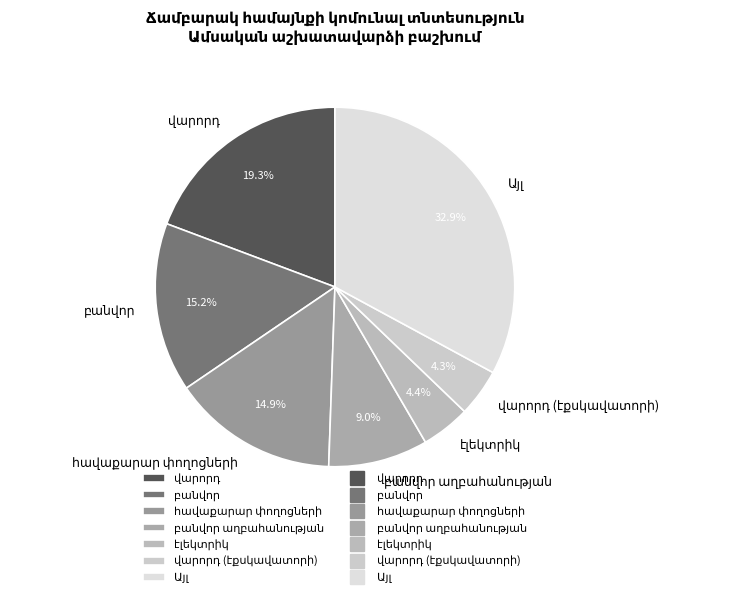

Is there any slice that represents more than half of the pie?

No